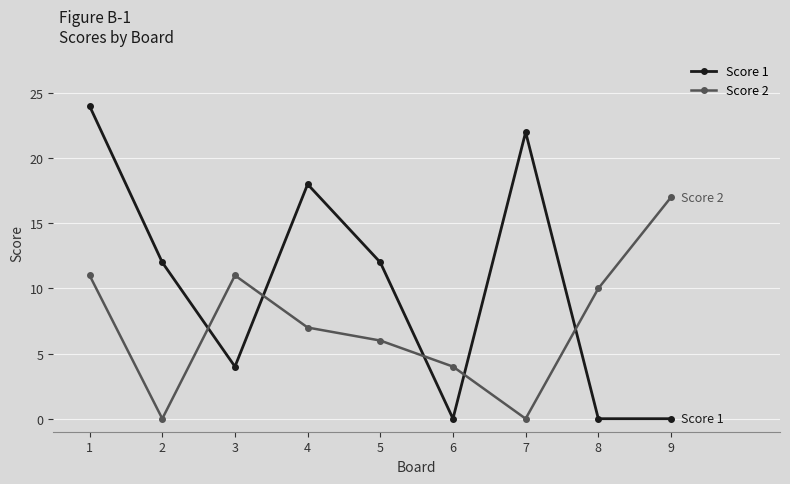

What is the value of the Score 1 point at the 5th from the left?

12